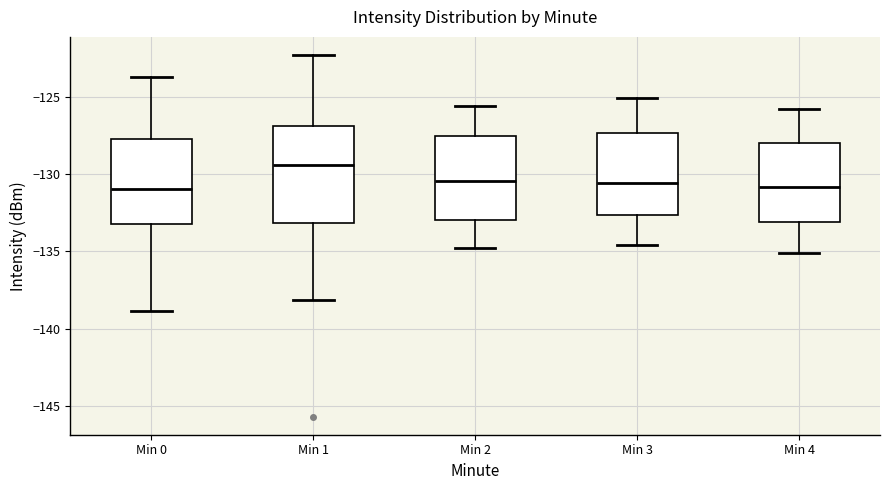

Reading left to right, read every box against the y-axis: the position of its median line, the range the box covers, and the ends of its whiskers. The values are not printed on the chart, so give them approximately, as read against the axis.

Min 0: median -131.0, box -133.5 to -127.5, whiskers -139.0 to -123.5
Min 1: median -129.5, box -133.0 to -127.0, whiskers -138.0 to -122.5
Min 2: median -130.5, box -133.0 to -127.5, whiskers -135.0 to -125.5
Min 3: median -130.5, box -132.5 to -127.5, whiskers -134.5 to -125.0
Min 4: median -131.0, box -133.0 to -128.0, whiskers -135.0 to -126.0